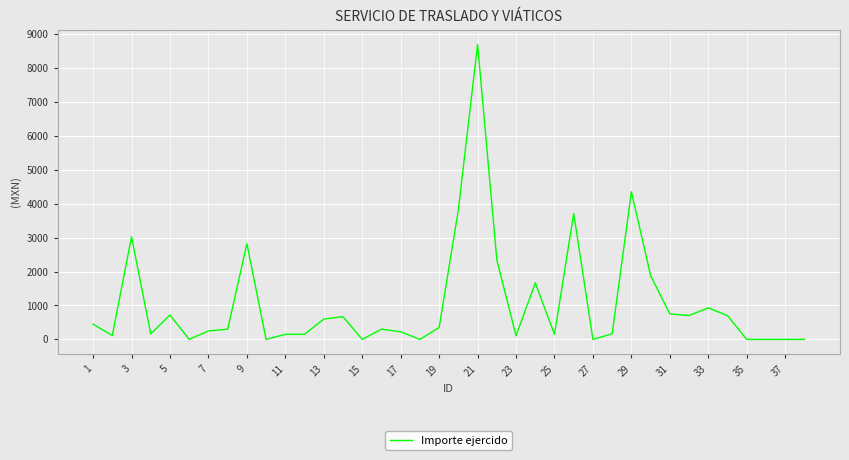

What is the difference between the maximum and minimum values?

8690.0